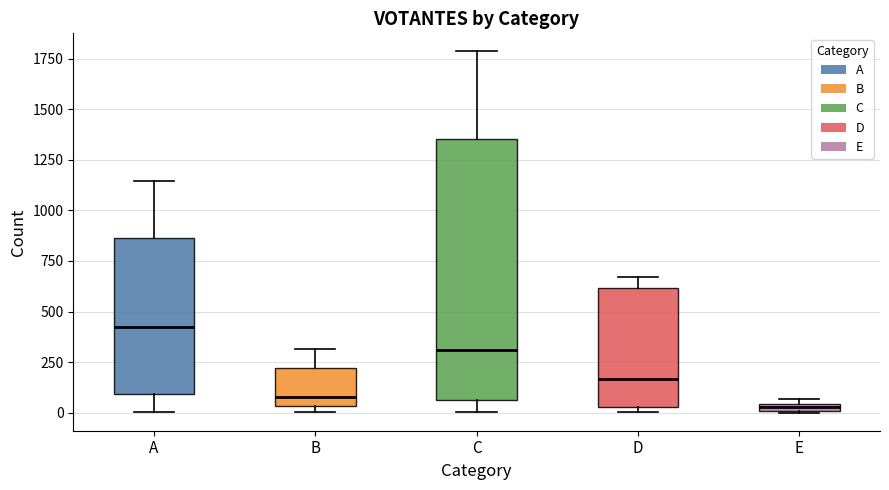

Which box's median line is the lowest?

E